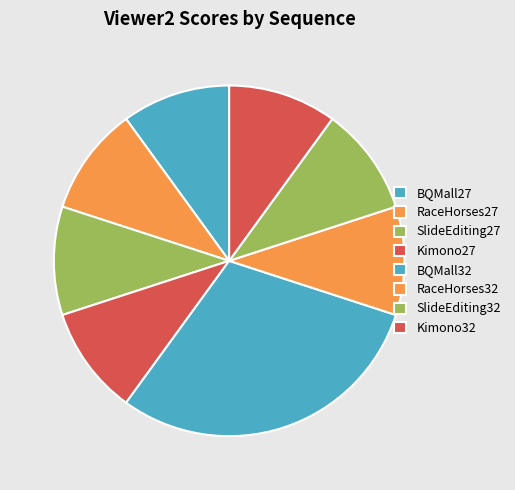

How many slices are in this pie chart?

8